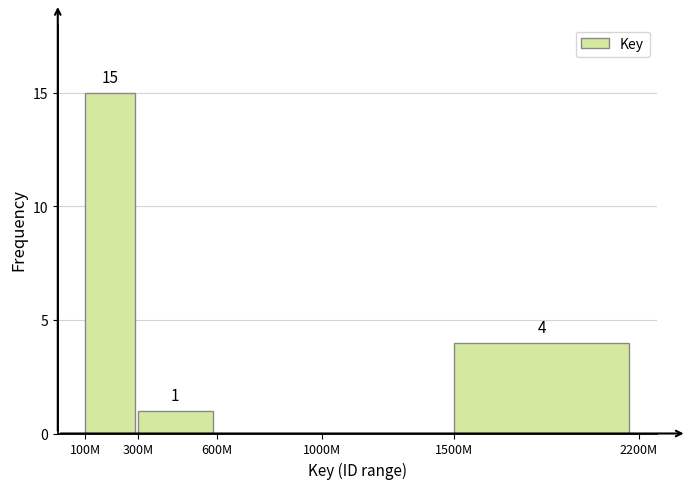

Reading right to left, what are all the values shown in this chart?

1500M=4	1000M=0	600M=0	300M=1	100M=15